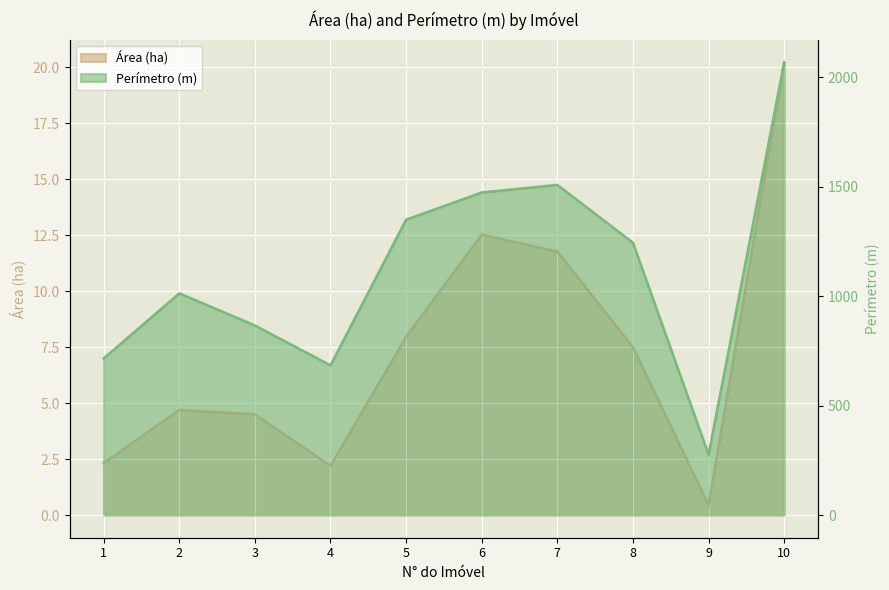

At which category does the chart reach its minimum across all series?

9